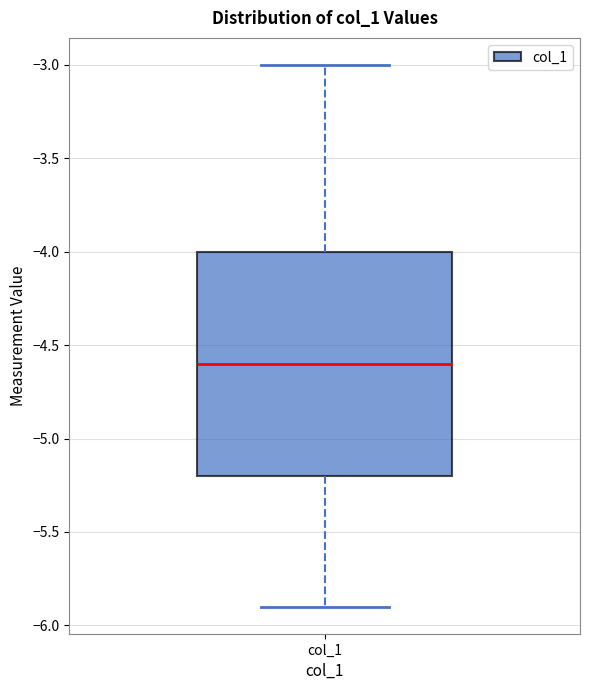

Transcribe this box plot: give where the median line is, the range the box spans, and where the two whiskers end, as read against the y-axis. The values are not printed on the chart, so give them approximately, as read against the axis.

median -4.6, box -5.2 to -4.0, whiskers -5.9 to -3.0